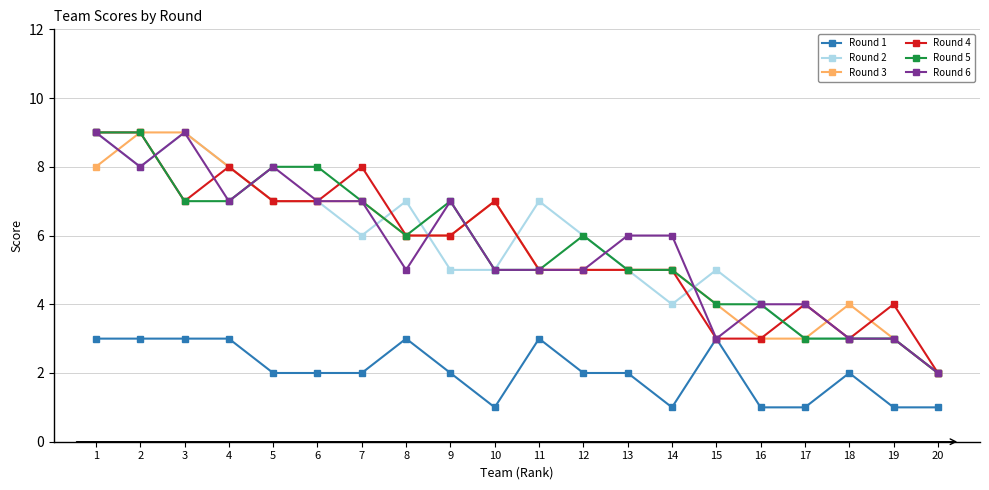

Between 13 and 20, which series saw the biggest shift?

Round 6